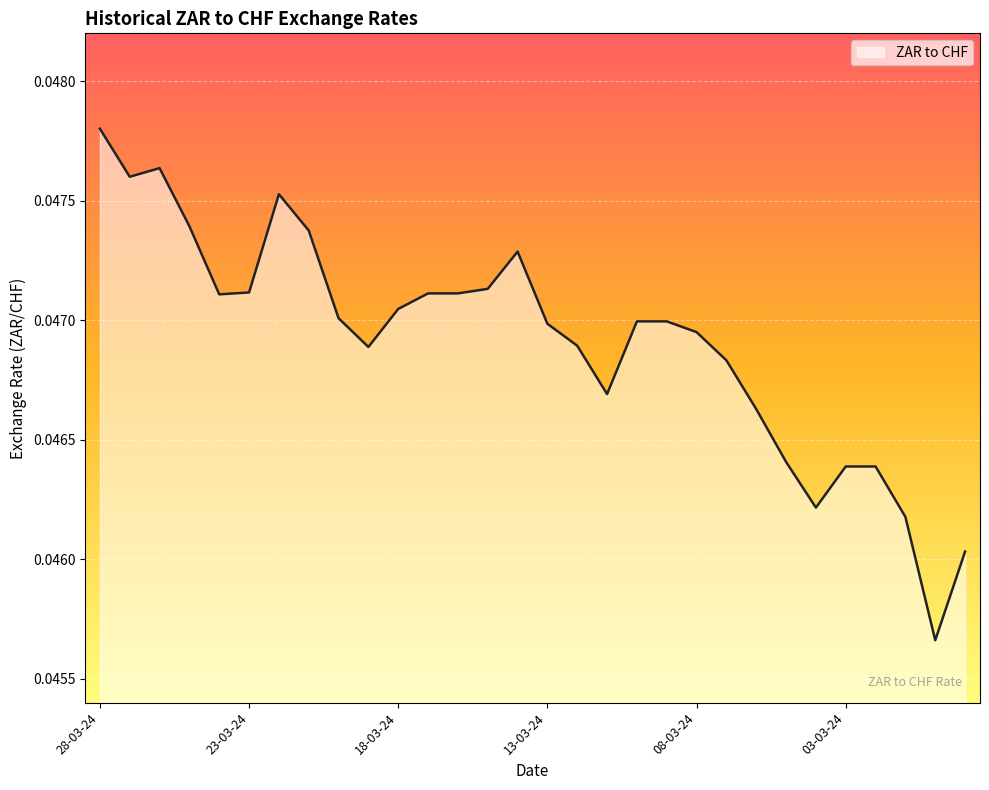

Count the values in the range 0 to 1.

30